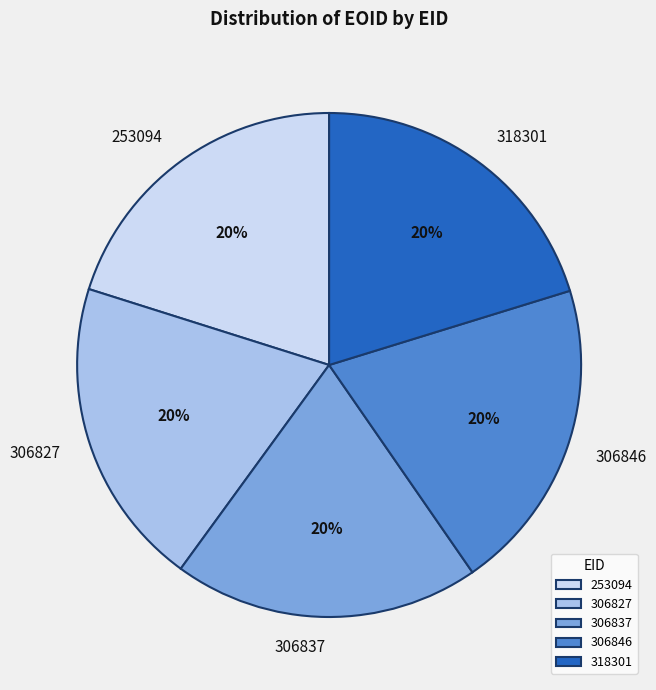

How many segments does this pie chart have?

5